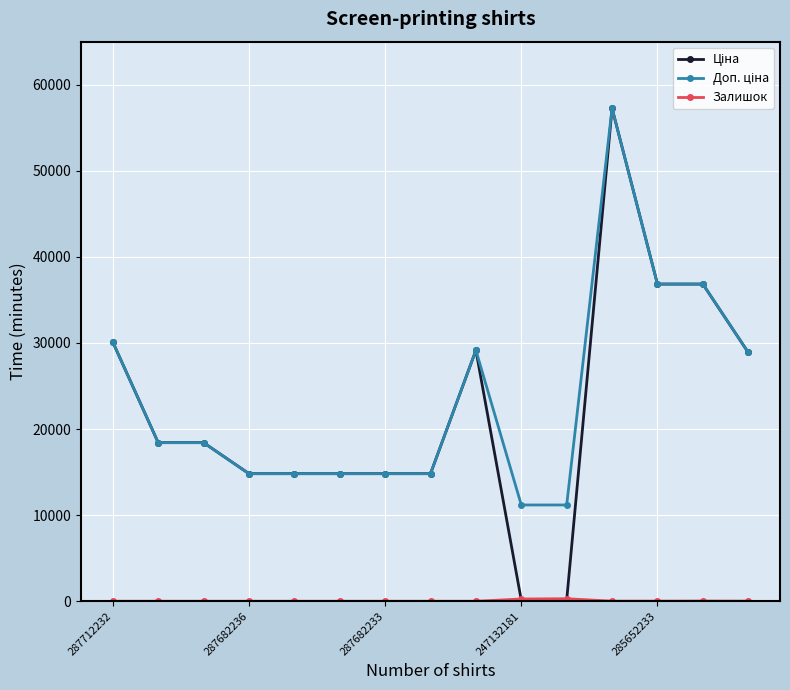

At how many categories does at least one series exceed 22616?

6